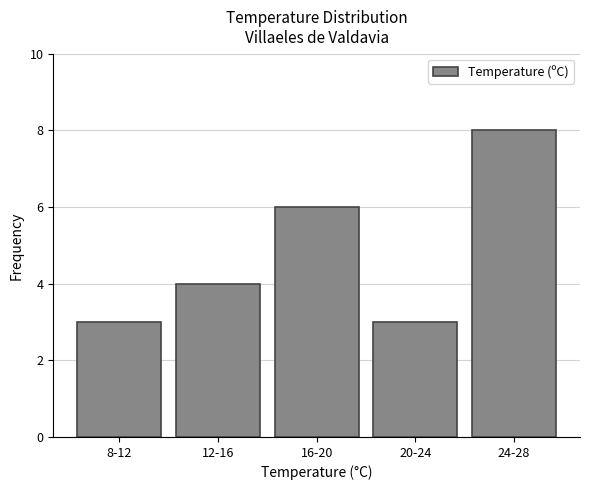

Reading left to right, list all the values displayed in this chart.

3	4	6	3	8